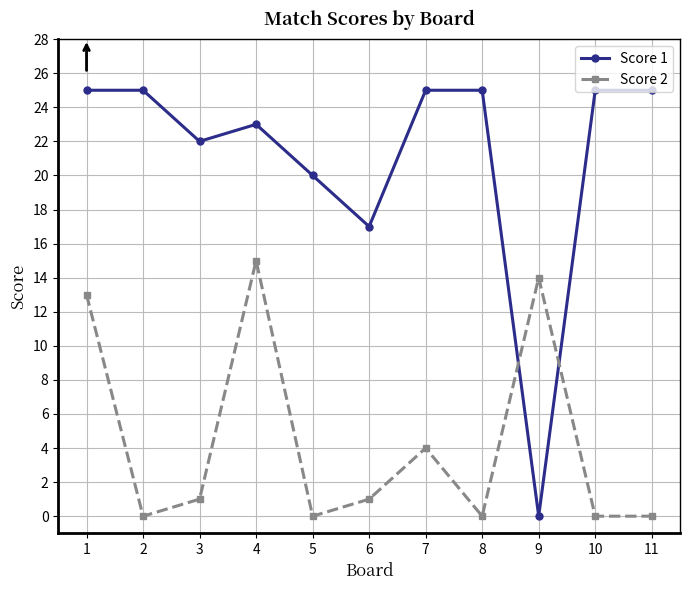

At which label is Score 2 closest to 7?

7